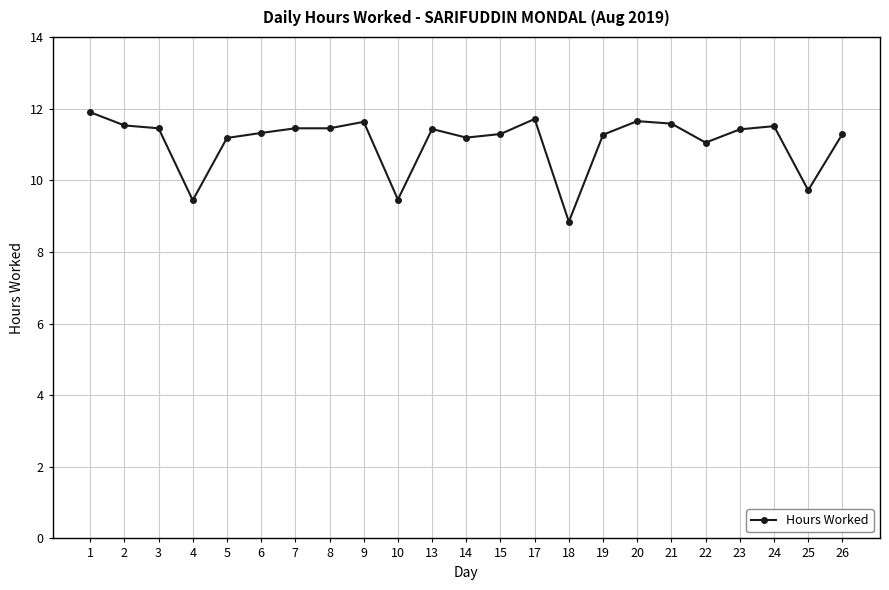

What is the difference between the maximum and minimum values?

3.1